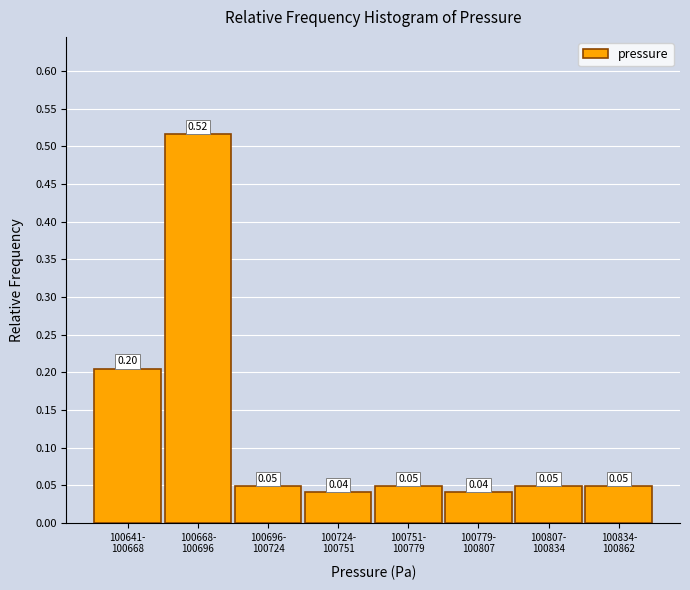

What is the sum of all values?

1.0